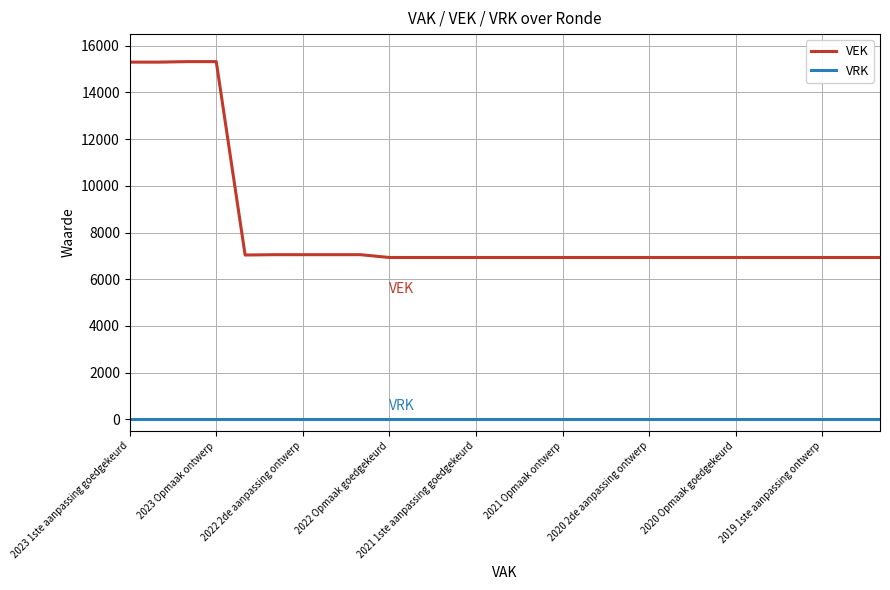

What is the greatest value displayed?

15322